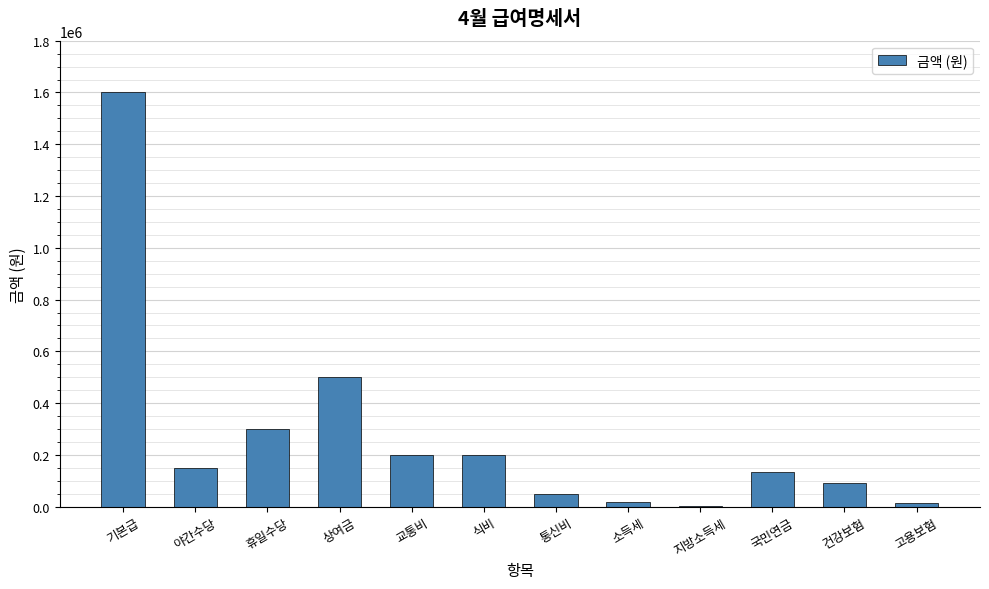

What is the approximate value at 기본급?

1600000